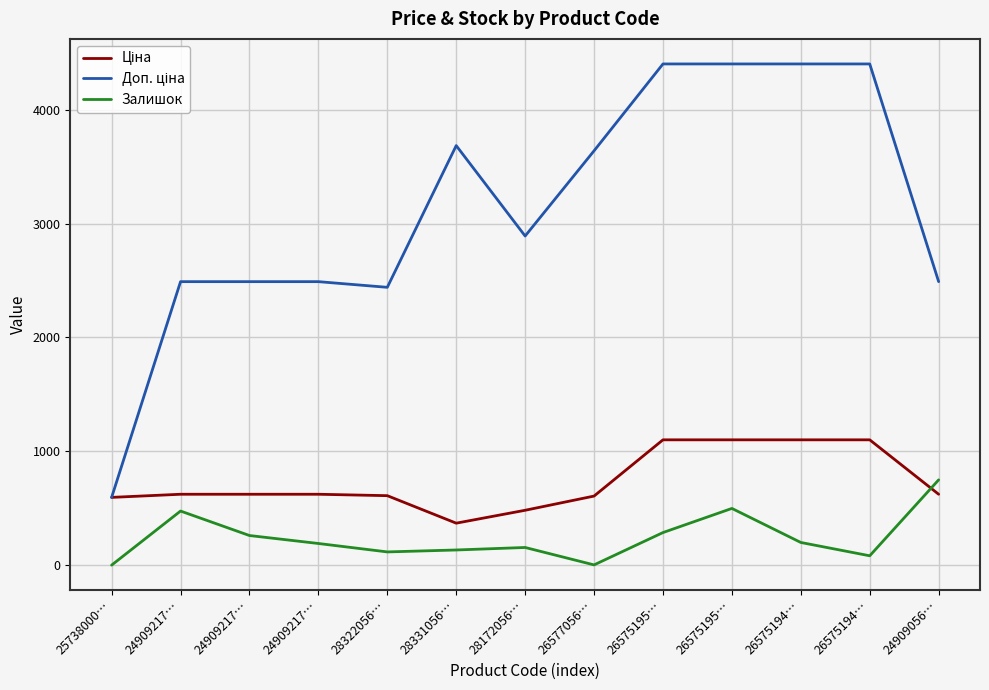

Is the value of Доп. ціна at 26575195… greater than the value of Залишок at 28322056…?

Yes